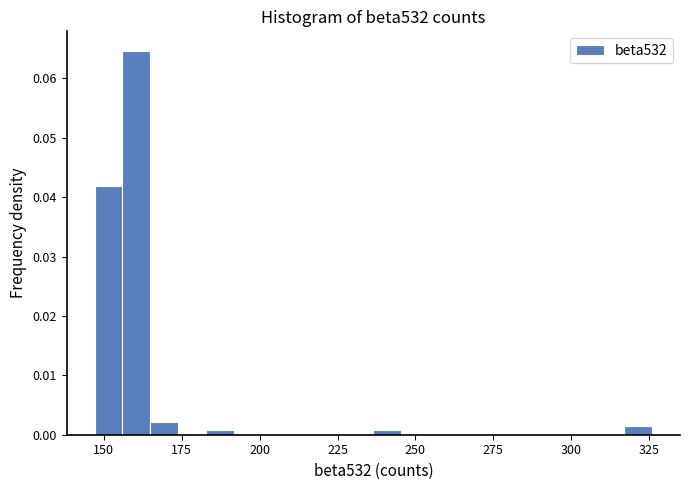

Read against the x-axis, roughly where is the centre of the tallest bar?

160